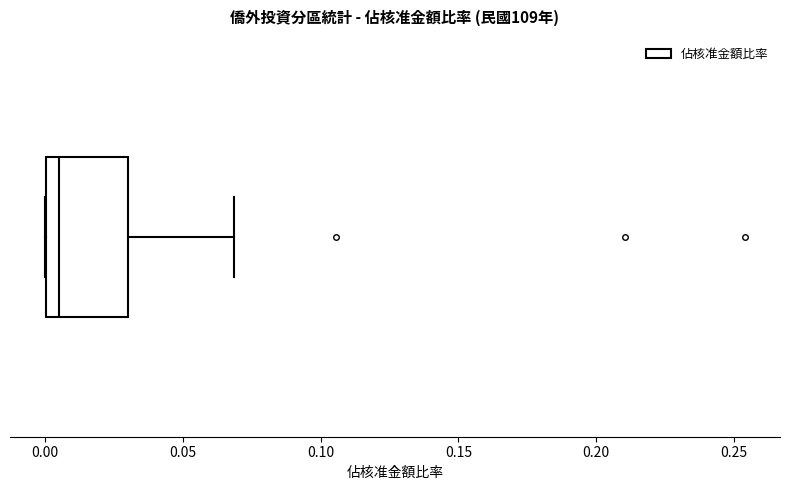

Transcribe this box plot: give where the median line is, the range the box spans, and where the two whiskers end, as read against the x-axis. The values are not printed on the chart, so give them approximately, as read against the axis.

median 0.005, box 0.000 to 0.030, whiskers 0.000 to 0.070